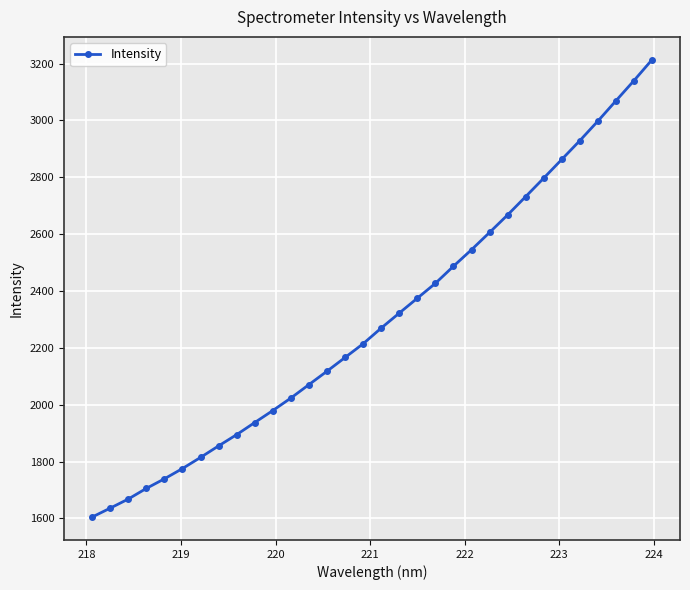

How many lines are shown in the chart?

1